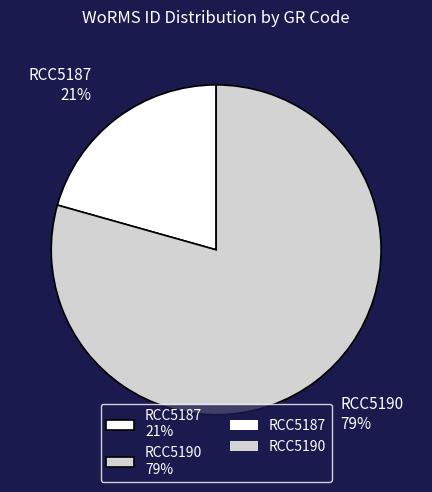

What percentage is the RCC5190 slice, to the nearest percent?

79%